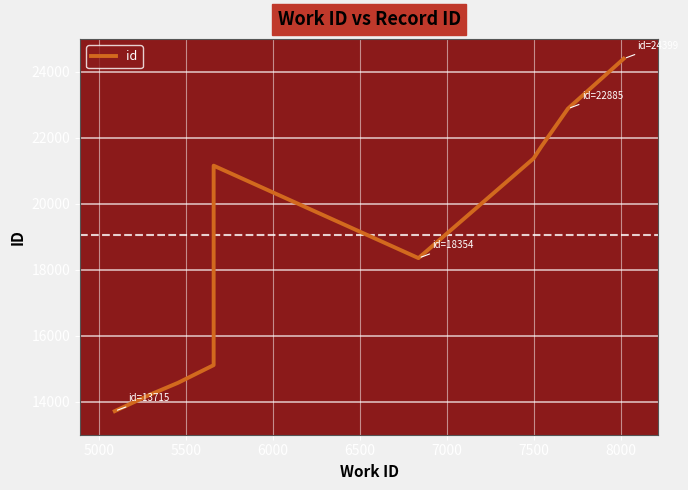

How many interior local valleys (lower than both neighbors) does the data have?

1